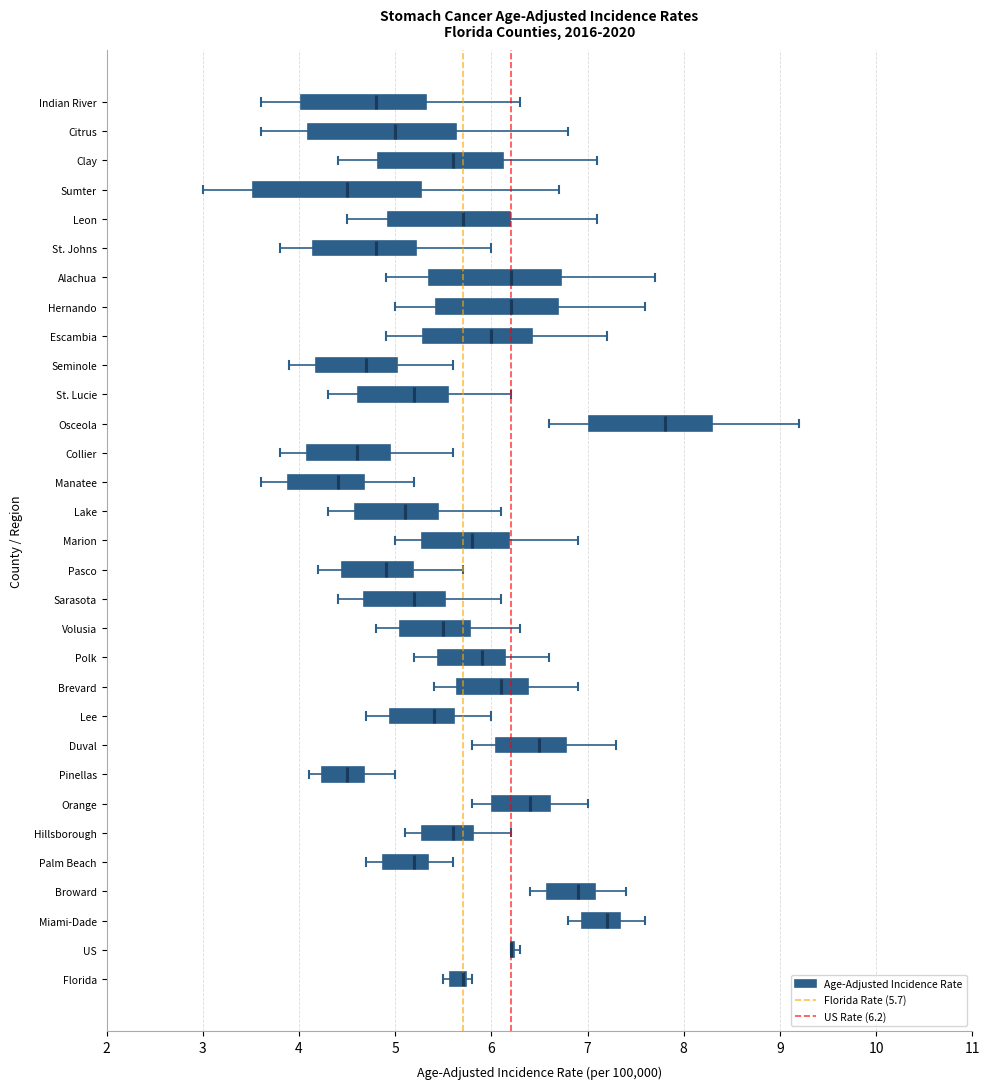

Which box is the widest, from its left edge to its right edge?

Sumter